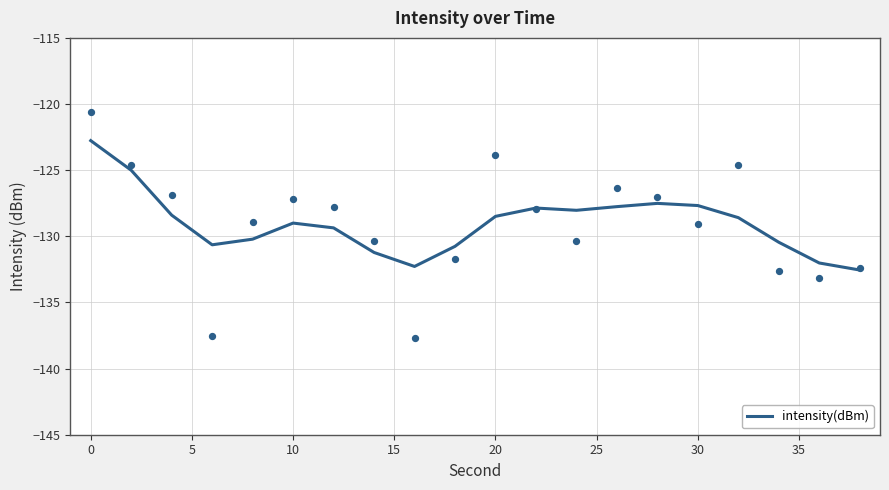

What is the highest value of the intensity(dBm) series?

-122.8